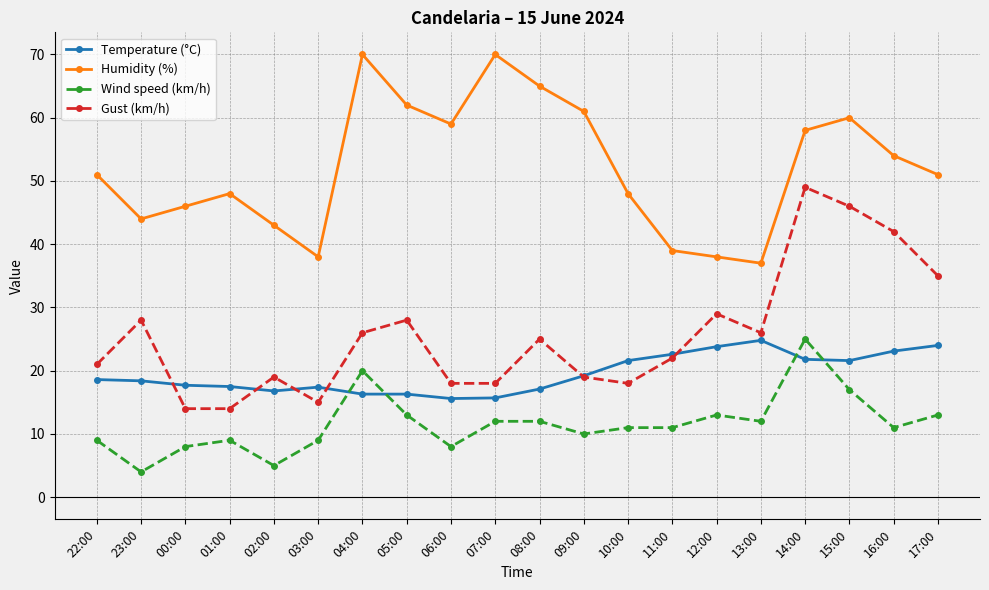

What is the maximum value shown in the chart?

70.0